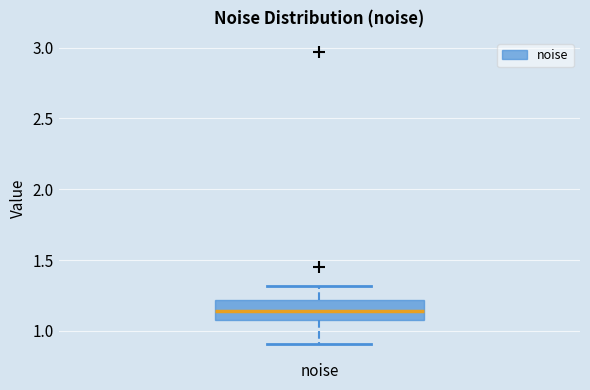

Where does the upper whisker of the box for noise end on the y-axis? The values are not printed on the chart, so give them approximately, as read against the axis.

1.30